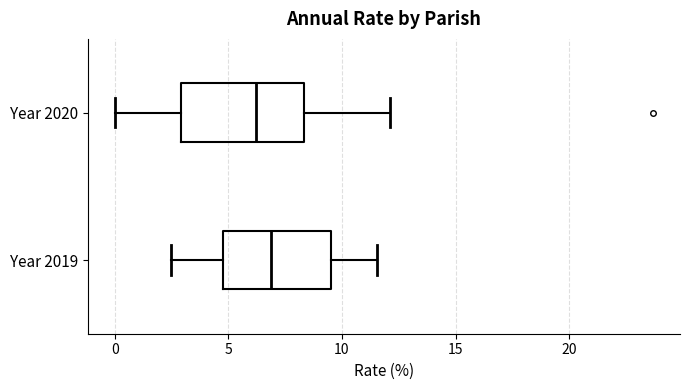

Where does the left whisker of the box for Year 2019 end on the x-axis? The values are not printed on the chart, so give them approximately, as read against the axis.

2.5